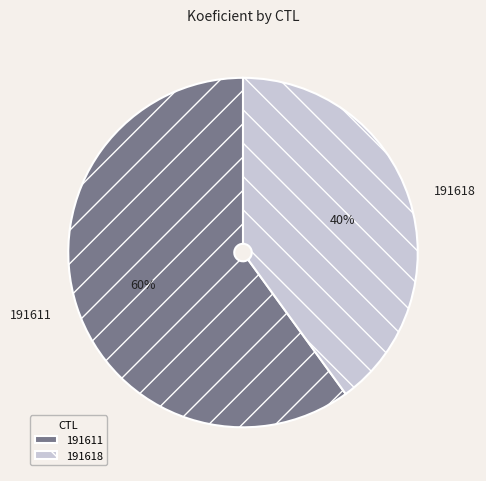

Between 191618 and 191611, which is larger?

191611